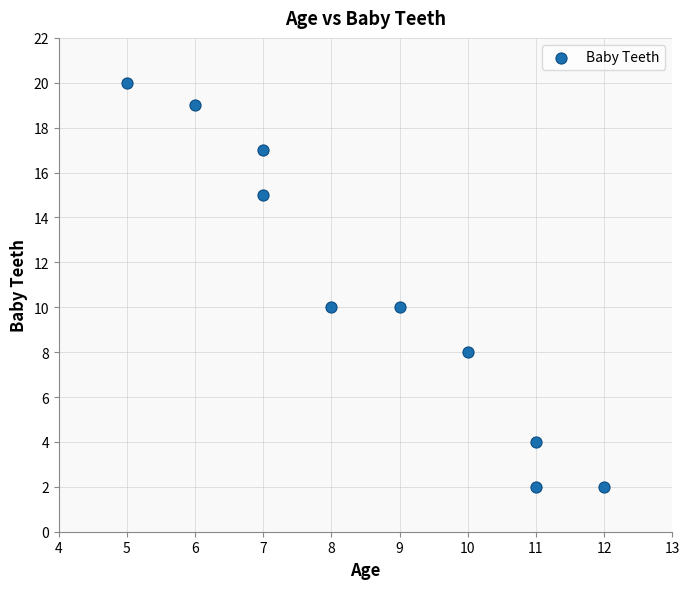

What is the average Y value?

11